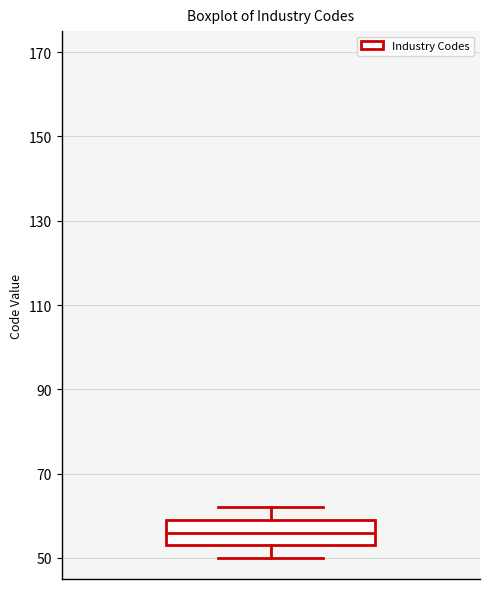

Read this box plot against the y-axis: the position of the median line, the range covered by the box, and the ends of both whiskers. The values are not printed on the chart, so give them approximately, as read against the axis.

median 56, box 54 to 60, whiskers 50 to 62